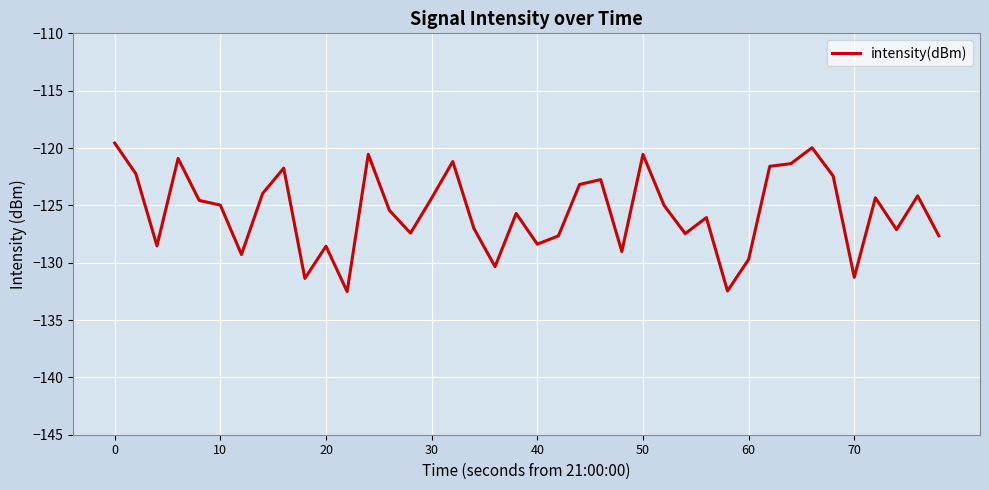

Does the chart display data point markers on the line(s)?

No